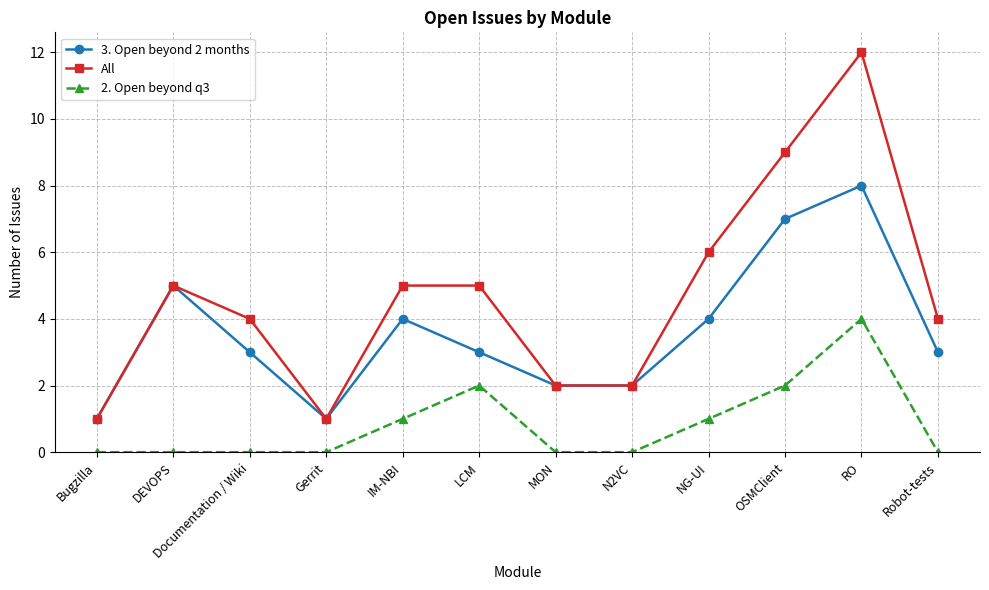

True or false: All and 2. Open beyond q3 intersect in this chart.

False